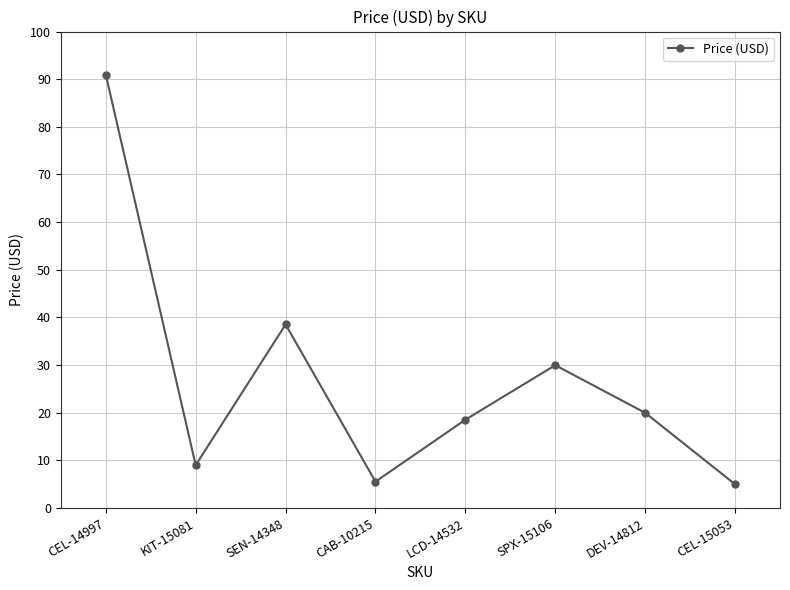

At which label does the data first exceed 19?

CEL-14997